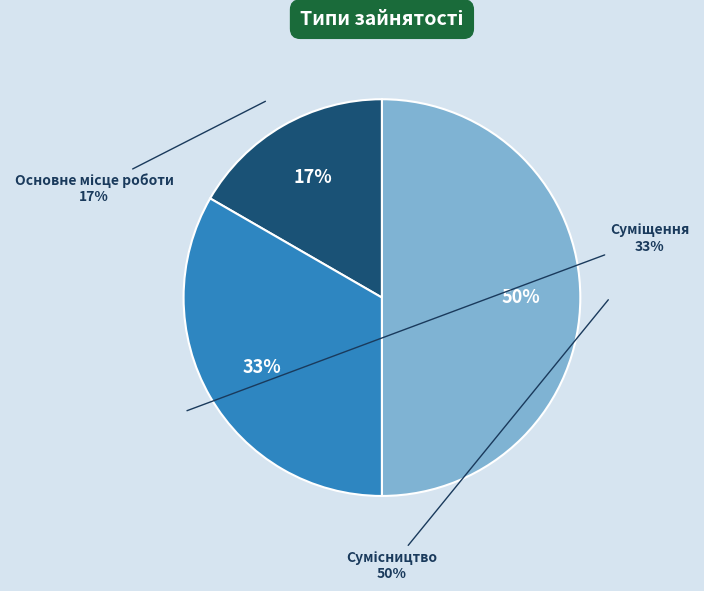

Approximately how many times larger is the value at Суміщення compared to Сумісництво?

0.7